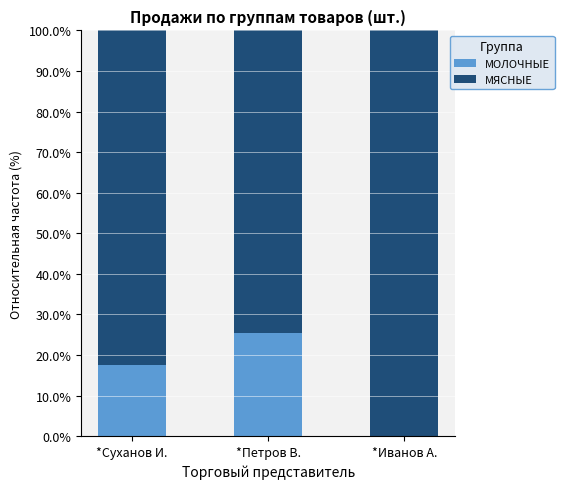

What is the total value across all series at *Иванов А.?

100.0